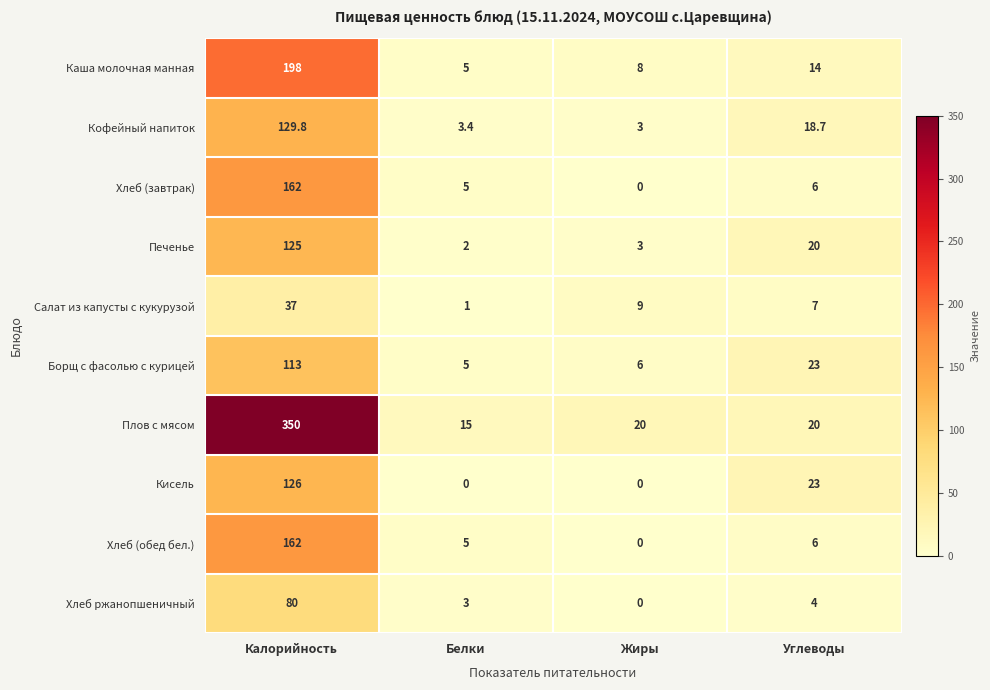

Where is Печенье nearest to the value 63?

Углеводы